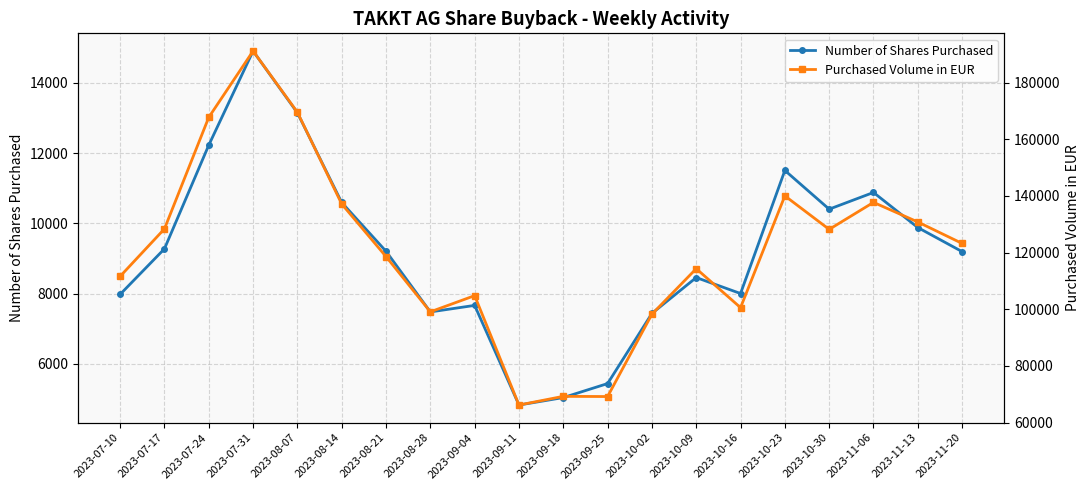

How many lines are shown in the chart?

2